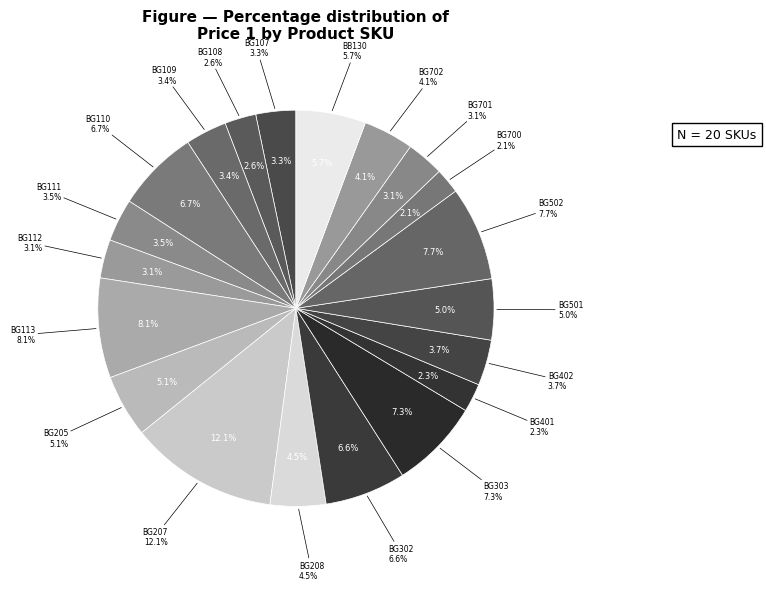

Rank the categories by value from highest to lowest.

BG207, BG113, BG502, BG303, BG110, BG302, BB130, BG205, BG501, BG208, BG702, BG402, BG111, BG109, BG107, BG112, BG701, BG108, BG401, BG700